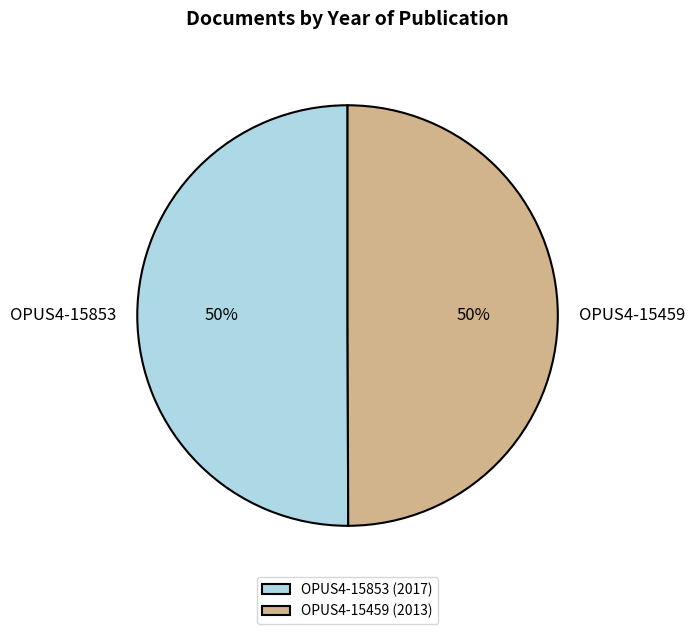

Is the sum of OPUS4-15853 and OPUS4-15459 greater than half?

Yes